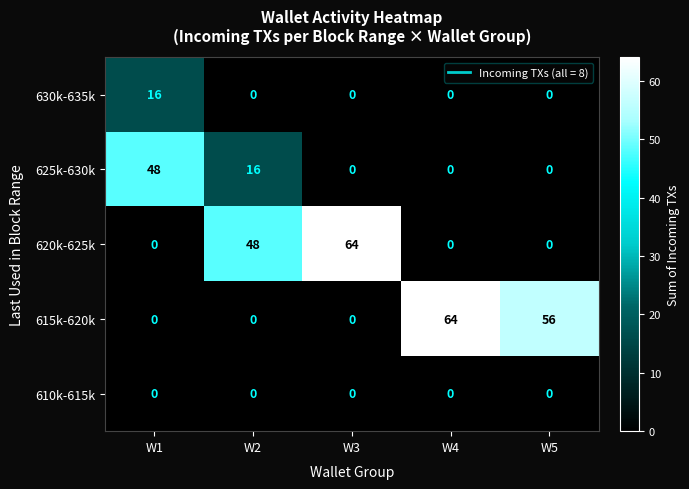

What is the average value of the 625k-630k series?

13